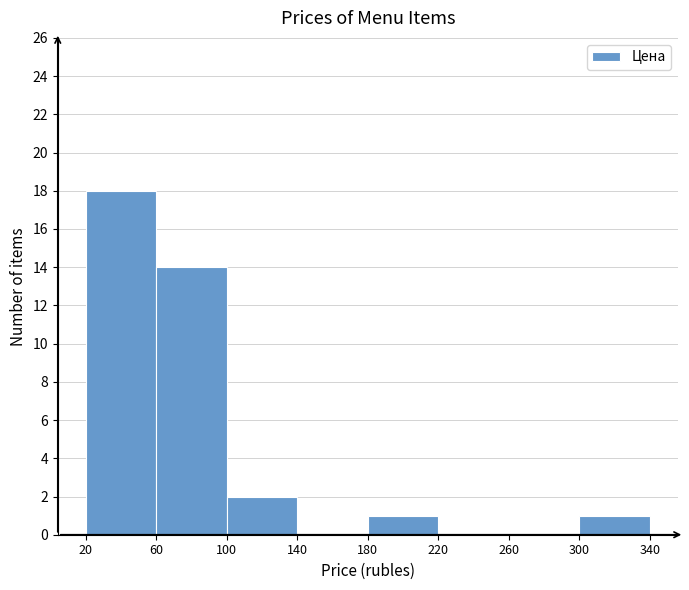

Reading left to right, list every bar in this chart as the range it spans on the x-axis followed by its height. The values are not printed on the chart, so give them approximately, as read against the axis.

20 to 60: 18
60 to 100: 14
100 to 140: 2
140 to 180: 0
180 to 220: 1
220 to 260: 0
260 to 300: 0
300 to 340: 1